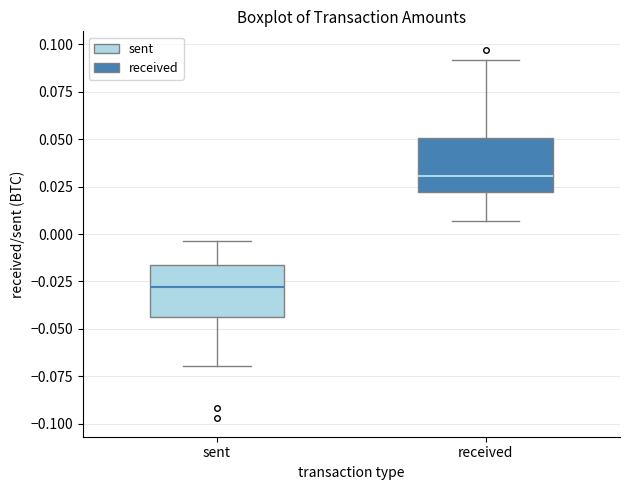

Where does the upper whisker of the box for sent end on the y-axis? The values are not printed on the chart, so give them approximately, as read against the axis.

-0.005